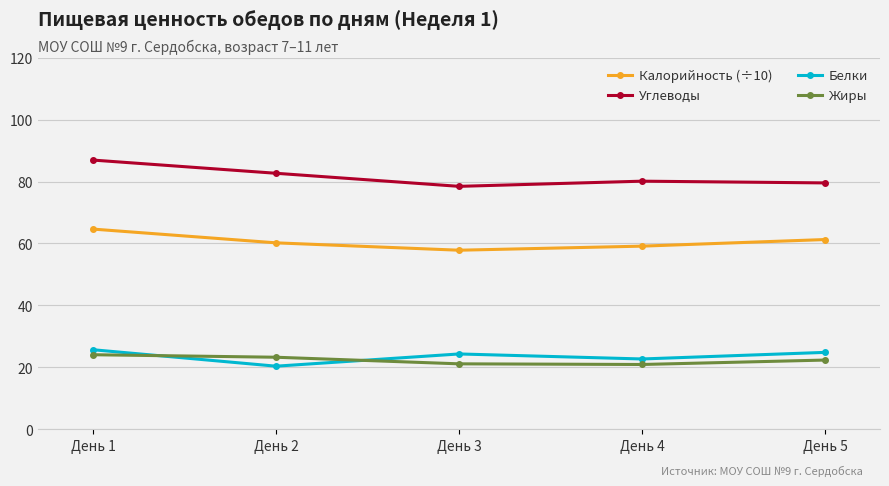

At День 3, list the series in order from largest to smallest.

Углеводы, Калорийность (÷10), Белки, Жиры